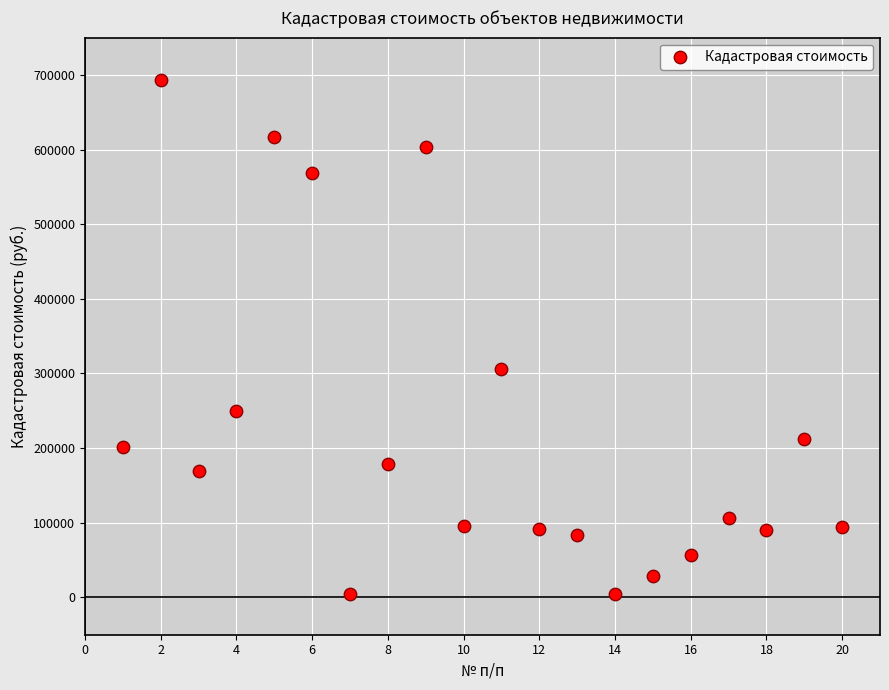

What Y value in the scatter plot is closest to 348894?

305612.0